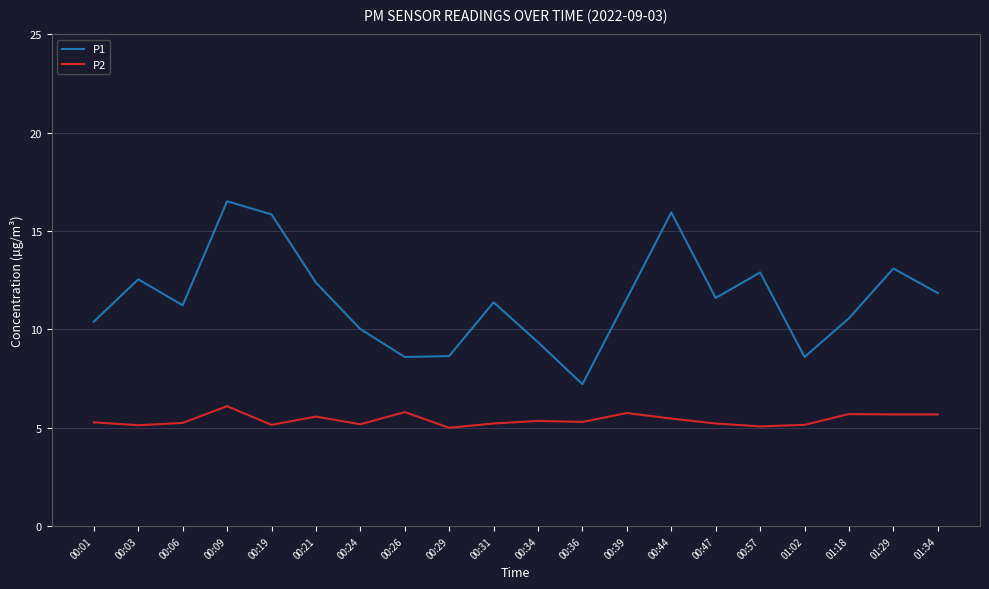

Rank the series by their average value, from lowest to highest.

P2, P1